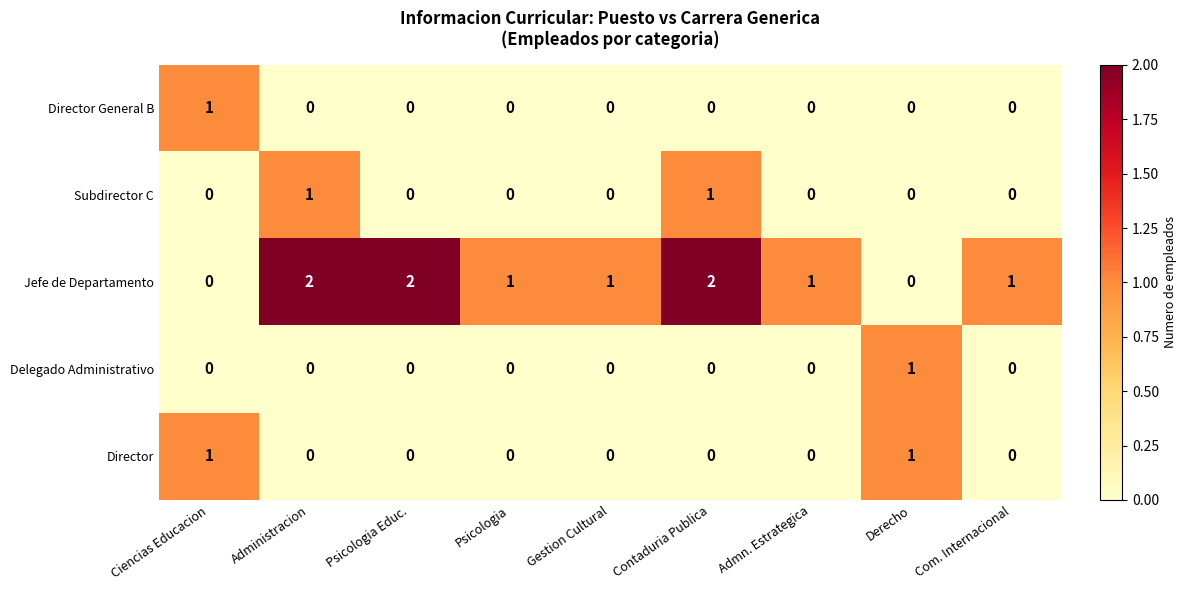

Between Ciencias Educacion and Administracion, which series saw the biggest shift?

Jefe de Departamento